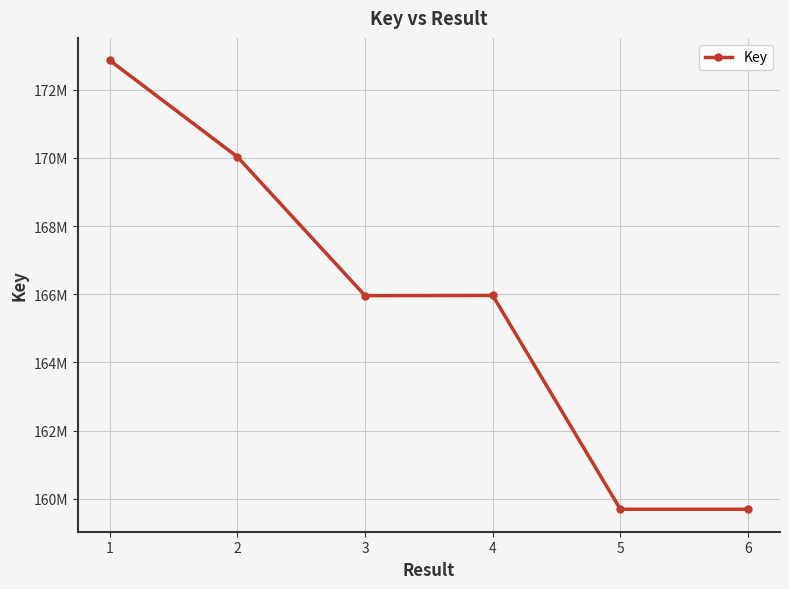

What is the sum of the values at 5 and 2?

329719550